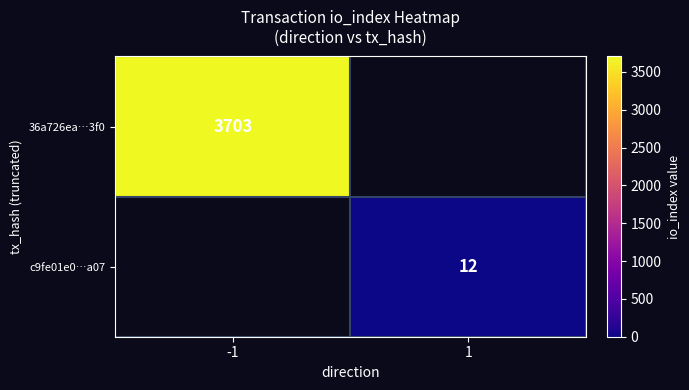

The value of 36a726ea…3f0 at -1 is 4879.7. True or false?

False